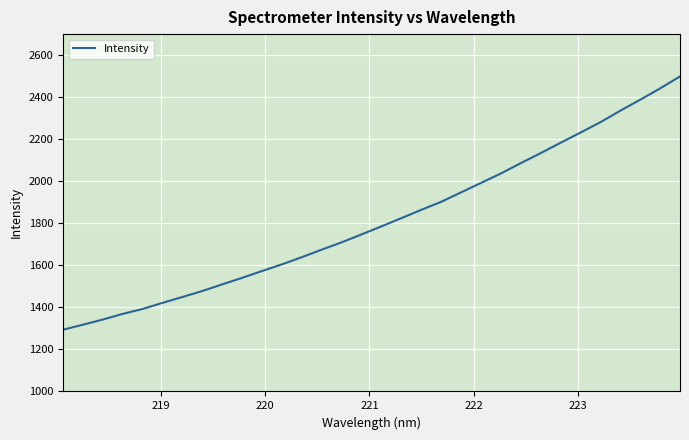

What is the minimum value shown in the chart?

1293.7